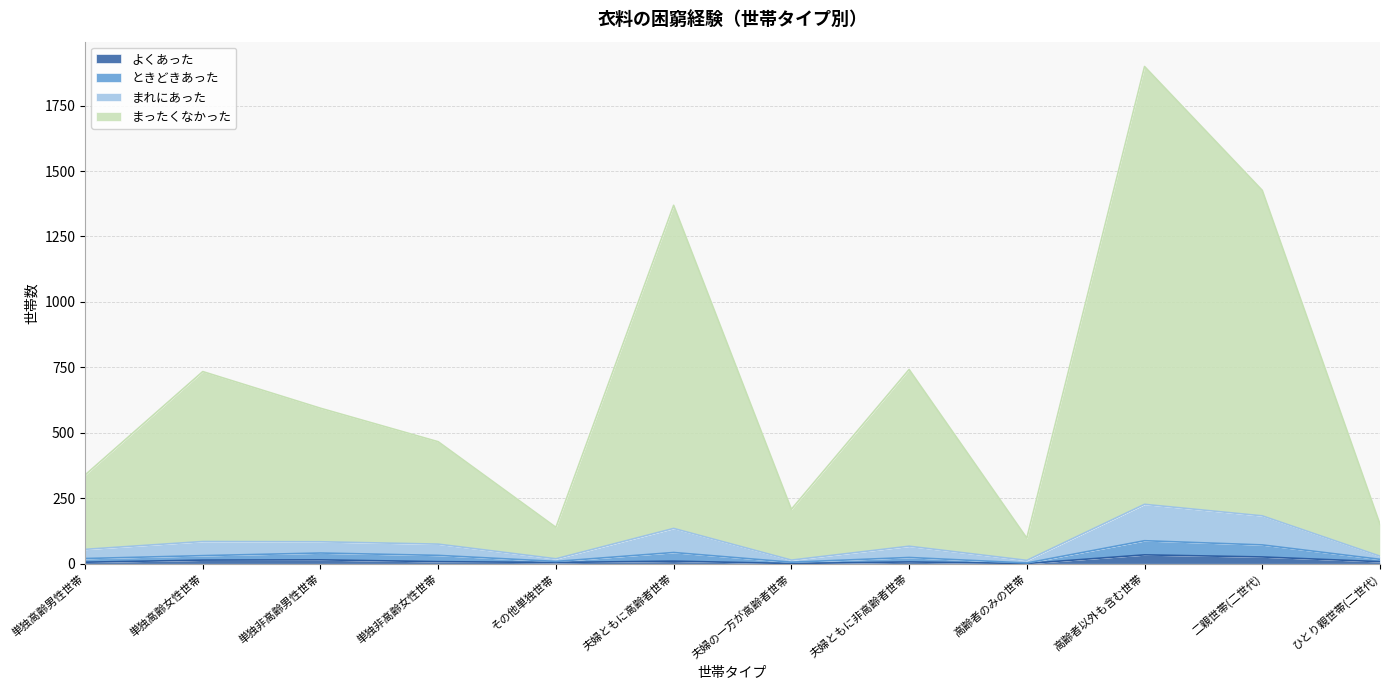

Reading left to right, what are all the values shown in this chart?

よくあった: 単独高齢男性世帯=6	単独高齢女性世帯=14	単独非高齢男性世帯=15	単独非高齢女性世帯=8	その他単独世帯=5	夫婦ともに高齢者世帯=10	夫婦の一方が高齢者世帯=1	夫婦ともに非高齢者世帯=7	高齢者のみの世帯=1	高齢者以外も含む世帯=34	二親世帯(二世代)=26	ひとり親世帯(二世代)=8
ときどきあった: 単独高齢男性世帯=20	単独高齢女性世帯=31	単独非高齢男性世帯=41	単独非高齢女性世帯=32	その他単独世帯=9	夫婦ともに高齢者世帯=43	夫婦の一方が高齢者世帯=6	夫婦ともに非高齢者世帯=24	高齢者のみの世帯=3	高齢者以外も含む世帯=88	二親世帯(二世代)=72	ひとり親世帯(二世代)=17
まれにあった: 単独高齢男性世帯=55	単独高齢女性世帯=85	単独非高齢男性世帯=84	単独非高齢女性世帯=75	その他単独世帯=19	夫婦ともに高齢者世帯=135	夫婦の一方が高齢者世帯=14	夫婦ともに非高齢者世帯=67	高齢者のみの世帯=13	高齢者以外も含む世帯=227	二親世帯(二世代)=183	ひとり親世帯(二世代)=29
まったくなかった: 単独高齢男性世帯=339	単独高齢女性世帯=734	単独非高齢男性世帯=594	単独非高齢女性世帯=466	その他単独世帯=139	夫婦ともに高齢者世帯=1369	夫婦の一方が高齢者世帯=208	夫婦ともに非高齢者世帯=742	高齢者のみの世帯=98	高齢者以外も含む世帯=1899	二親世帯(二世代)=1426	ひとり親世帯(二世代)=151